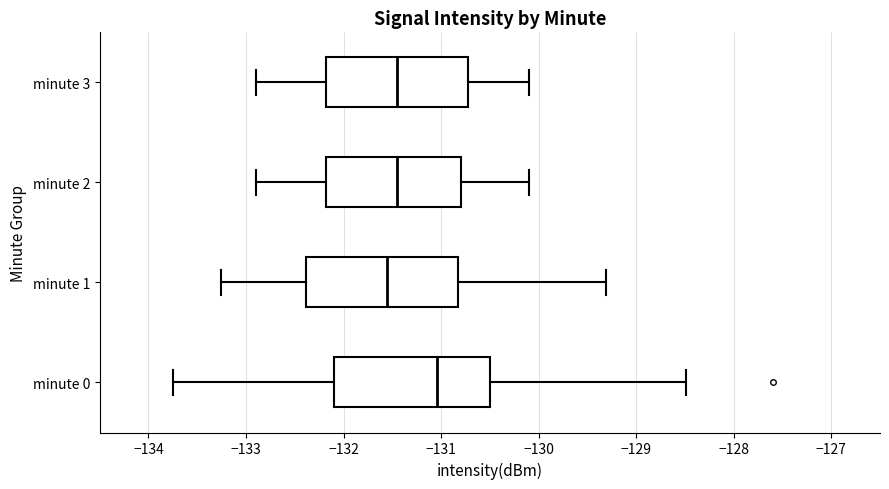

Reading bottom to top, transcribe this box plot: for each box, give where its median line is, the range the box spans, and where its two whiskers end, as read against the x-axis. The values are not printed on the chart, so give them approximately, as read against the axis.

minute 0: median -131.0, box -132.1 to -130.5, whiskers -133.7 to -128.5
minute 1: median -131.5, box -132.4 to -130.8, whiskers -133.3 to -129.3
minute 2: median -131.4, box -132.2 to -130.8, whiskers -132.9 to -130.1
minute 3: median -131.4, box -132.2 to -130.7, whiskers -132.9 to -130.1